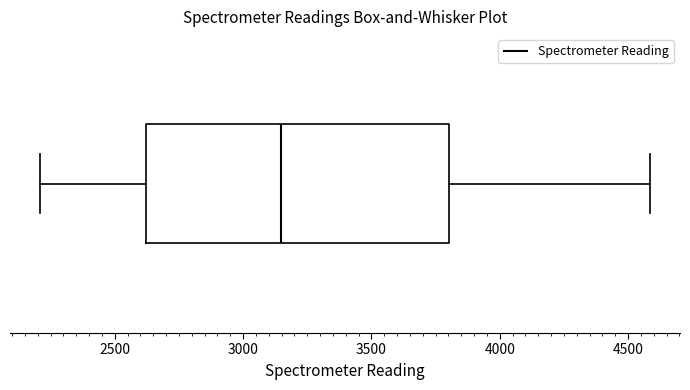

Where is the left edge of the box on the x-axis? The values are not printed on the chart, so give them approximately, as read against the axis.

2600